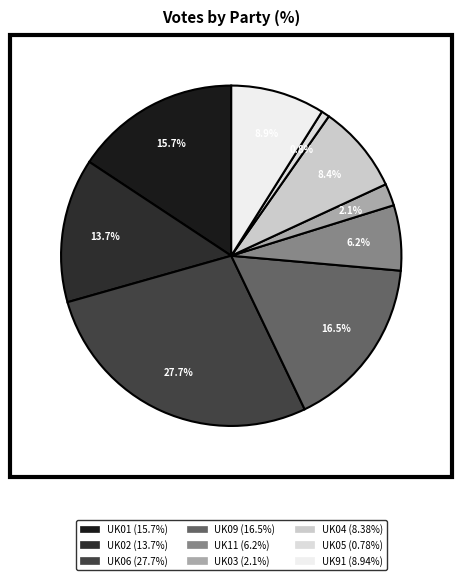

Which slice is the smallest?

UK05